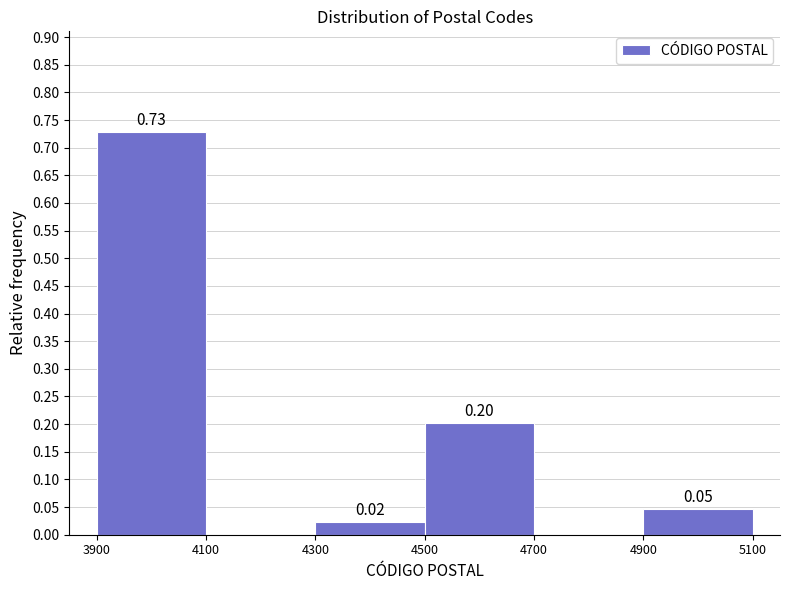

Over which range of the x-axis is the bar tallest?

3900 to 4100